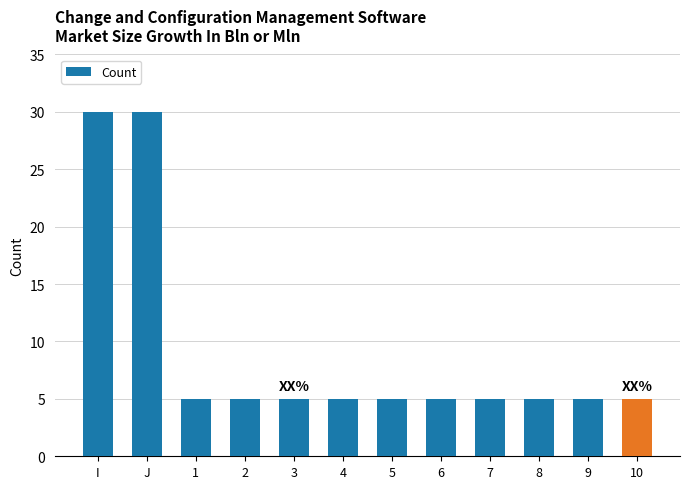

Reading left to right, what are all the values shown in this chart?

30	30	5	5	5	5	5	5	5	5	5	5